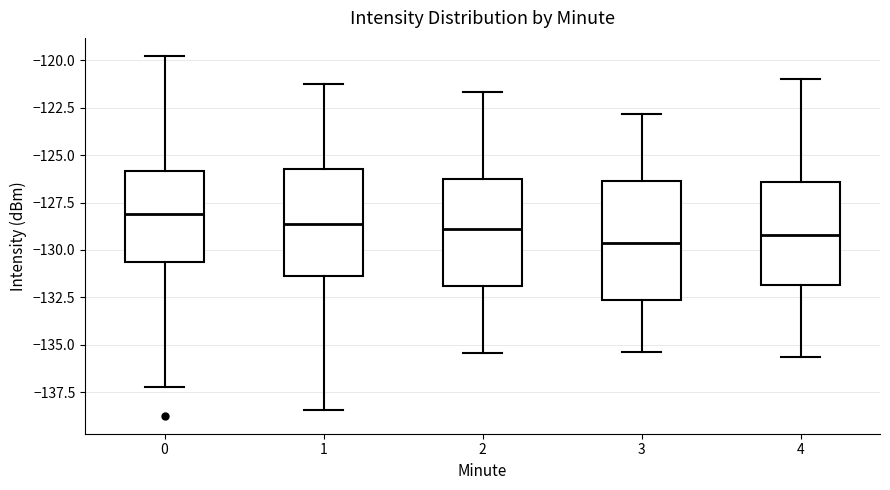

Which box has the highest median line?

0